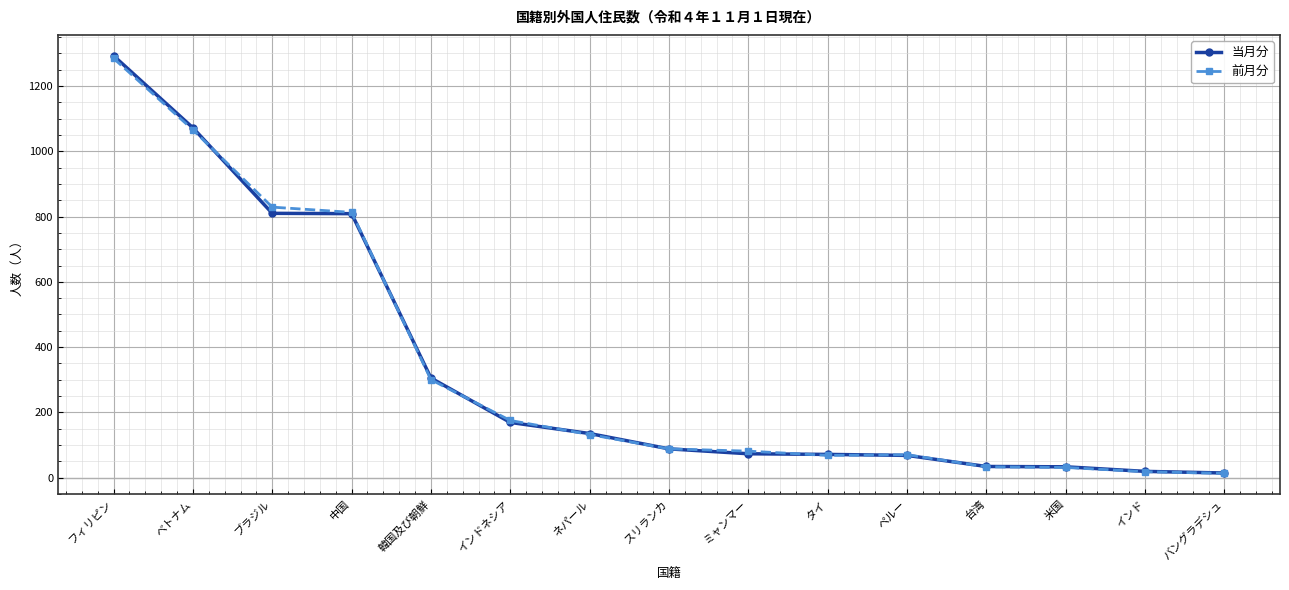

Count the number of data series in this chart.

2